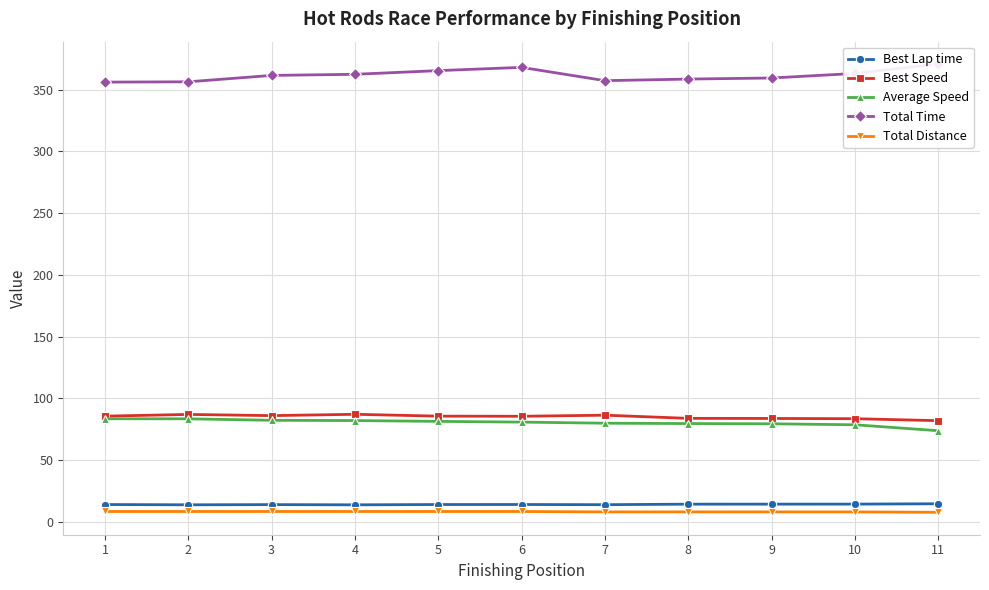

Reading left to right, extract all data points from this chart.

Best Lap time: 13.9	13.7	13.8	13.7	13.9	13.9	13.8	14.2	14.2	14.2	14.5
Best Speed: 85.5	86.9	85.9	87.0	85.5	85.4	86.3	83.7	83.6	83.4	81.8
Average Speed: 83.4	83.3	82.1	81.9	81.3	80.7	79.8	79.5	79.3	78.5	73.7
Total Time: 356.2	356.4	361.6	362.5	365.5	368.1	357.3	358.6	359.5	363.2	370.8
Total Distance: 8.2	8.2	8.2	8.2	8.2	8.2	7.9	7.9	7.9	7.9	7.6